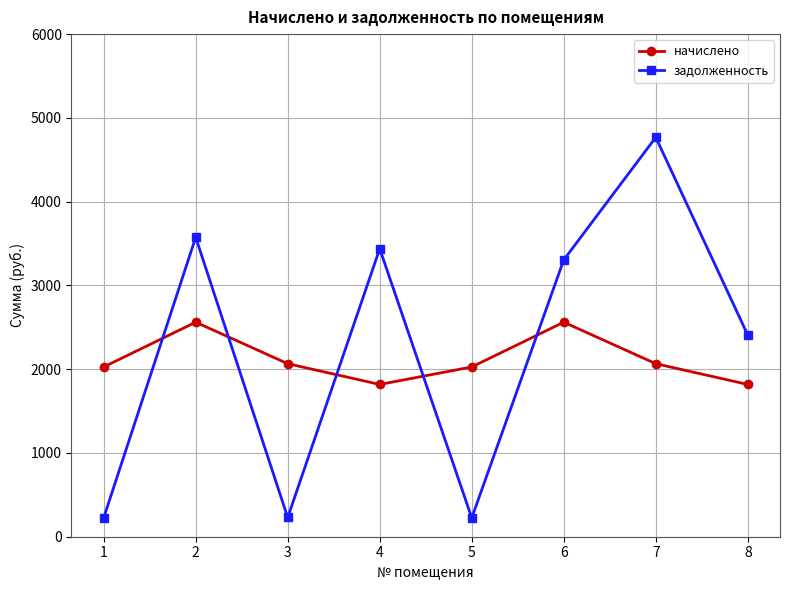

Which series ends up on top after the final intersection of задолженность and начислено?

задолженность